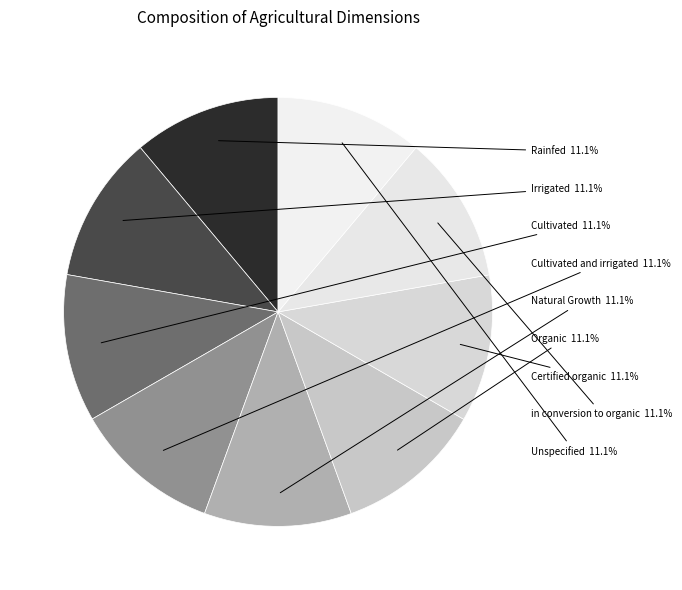

Which slice is the largest?

Unspecified